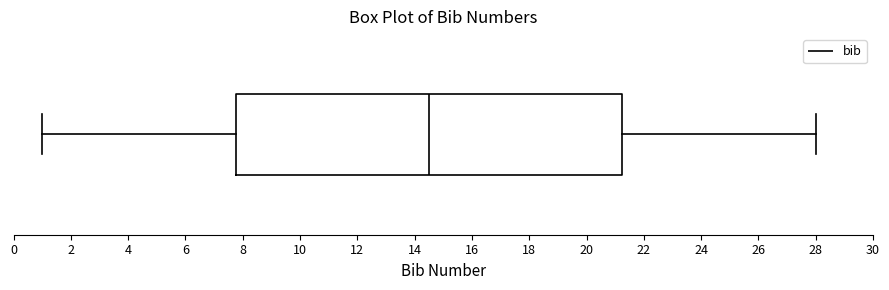

Transcribe this box plot: give where the median line is, the range the box spans, and where the two whiskers end, as read against the x-axis. The values are not printed on the chart, so give them approximately, as read against the axis.

median 14.6, box 7.8 to 21.2, whiskers 1.0 to 28.0